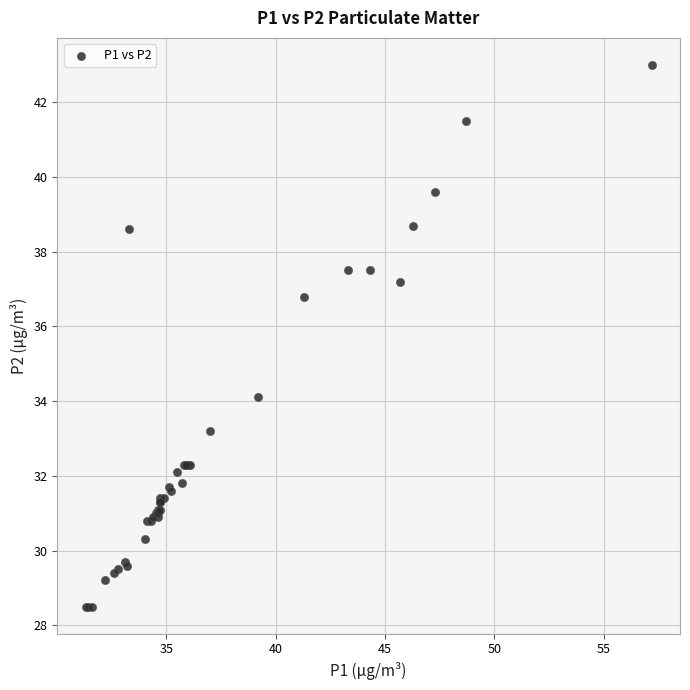

What Y value in the scatter plot is closest to 35?

34.1